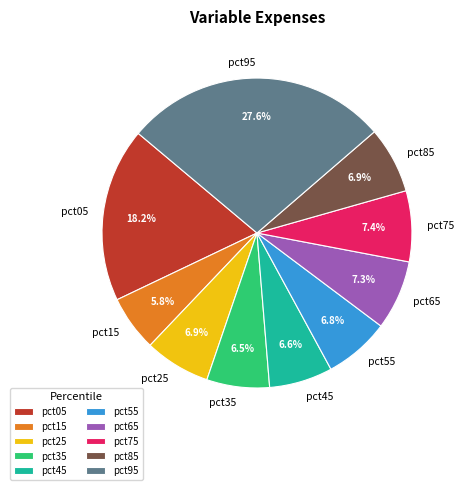

To the nearest percent, what is the difference between the largest and smallest slice percentages?

22%